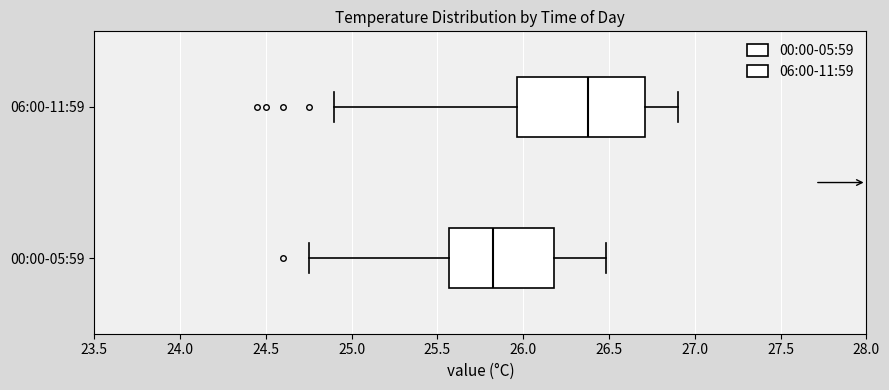

Reading bottom to top, read every box against the x-axis: the position of its median line, the range the box covers, and the ends of its whiskers. The values are not printed on the chart, so give them approximately, as read against the axis.

00:00-05:59: median 25.85, box 25.55 to 26.20, whiskers 24.75 to 26.50
06:00-11:59: median 26.40, box 25.95 to 26.70, whiskers 24.90 to 26.90